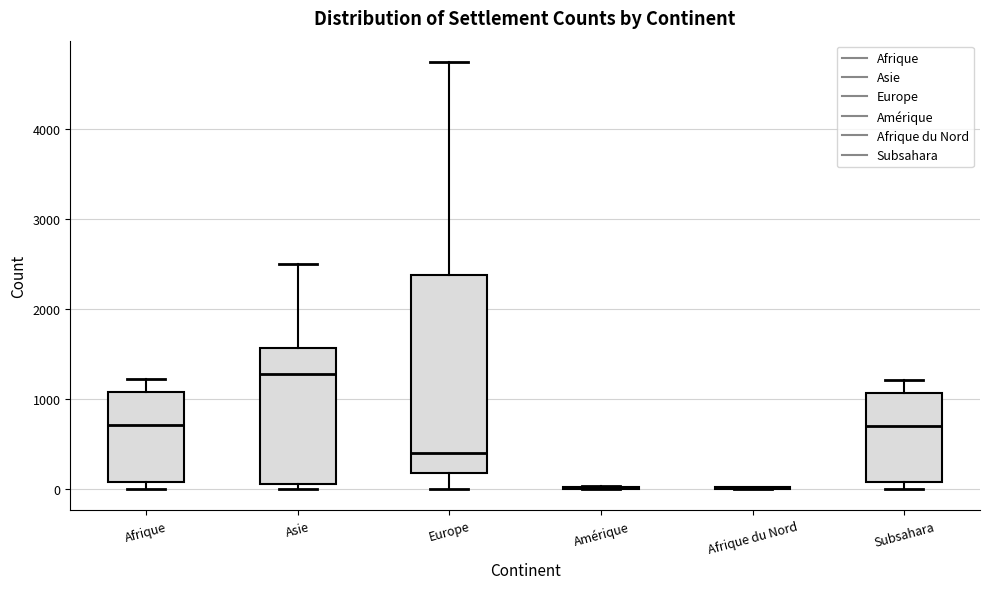

Reading left to right, read every box against the y-axis: the position of its median line, the range the box covers, and the ends of its whiskers. The values are not printed on the chart, so give them approximately, as read against the axis.

Afrique: median 700, box 100 to 1100, whiskers 0 to 1200
Asie: median 1300, box 100 to 1600, whiskers 0 to 2500
Europe: median 400, box 200 to 2400, whiskers 0 to 4700
Amérique: box collapsed to a line at 0, whiskers 0 to 0
Afrique du Nord: box collapsed to a line at 0, whiskers 0 to 0
Subsahara: median 700, box 100 to 1100, whiskers 0 to 1200